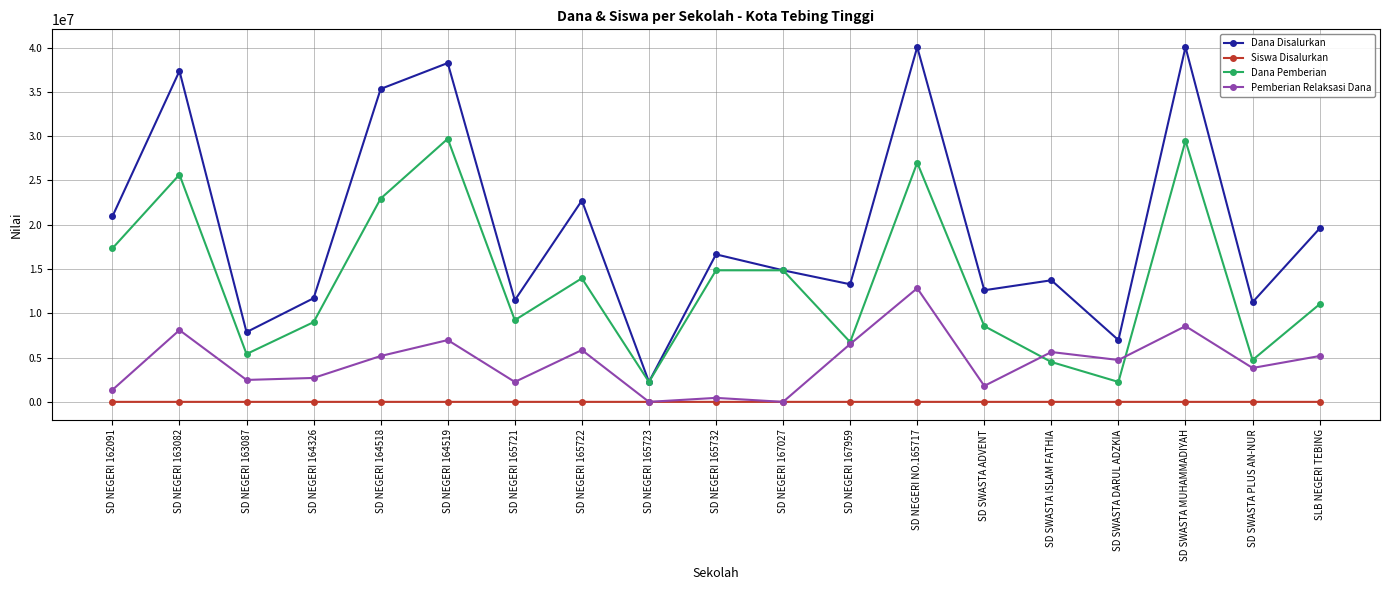

Which series has the largest range (max minus min)?

Dana Disalurkan